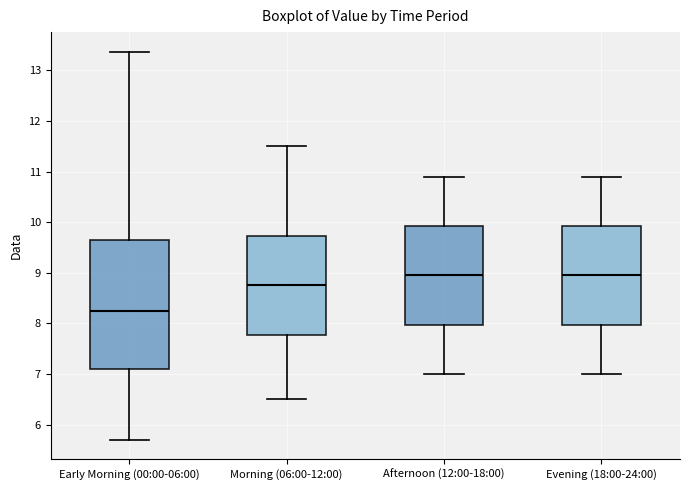

Which box is the tallest, from its lower edge to its upper edge?

Early Morning (00:00-06:00)